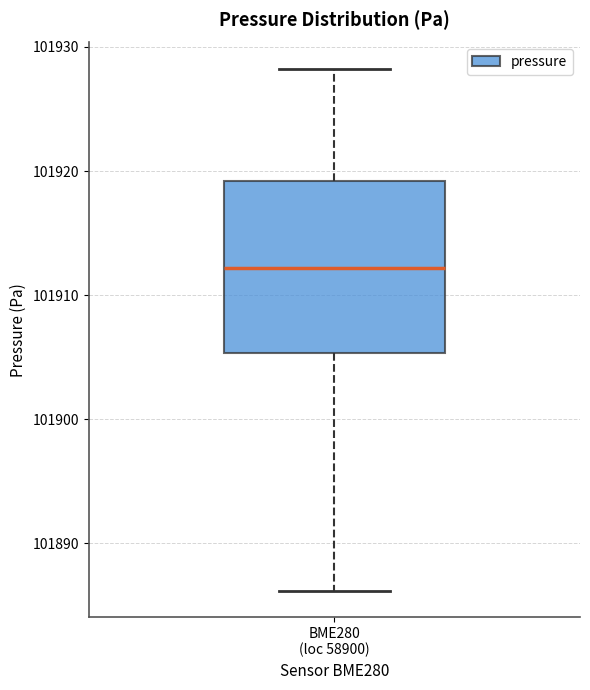

Transcribe this box plot: give where the median line is, the range the box spans, and where the two whiskers end, as read against the y-axis. The values are not printed on the chart, so give them approximately, as read against the axis.

median 101912, box 101905 to 101919, whiskers 101886 to 101928